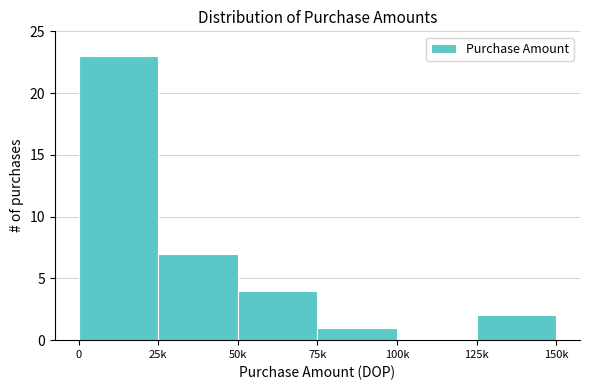

Reading left to right, extract all data points from this chart.

0=23	25k=7	50k=4	75k=1	100k=0	125k=2